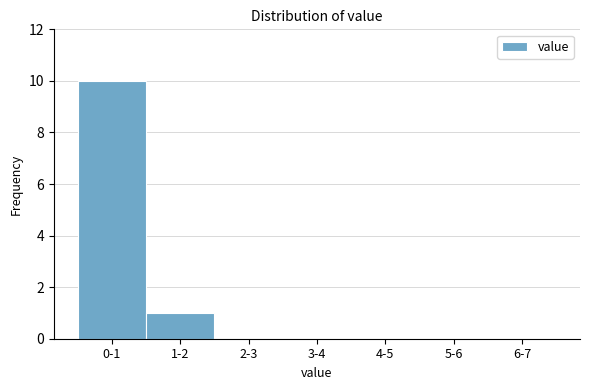

Reading left to right, what are all the values shown in this chart?

0-1=10	1-2=1	2-3=0	3-4=0	4-5=0	5-6=0	6-7=0